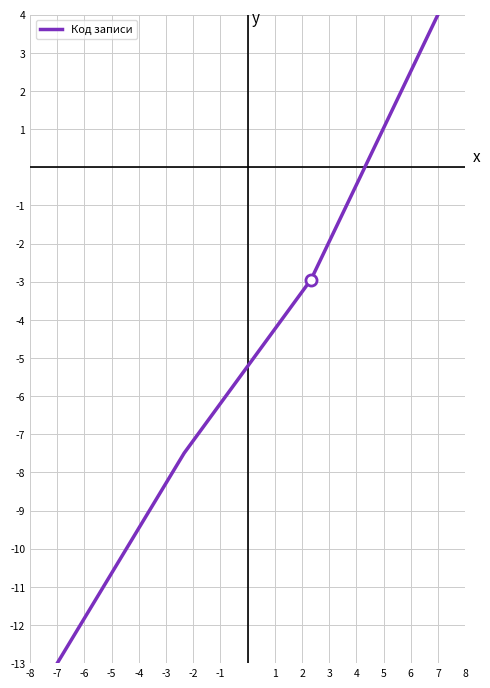

How many categories are shown in the chart?

4